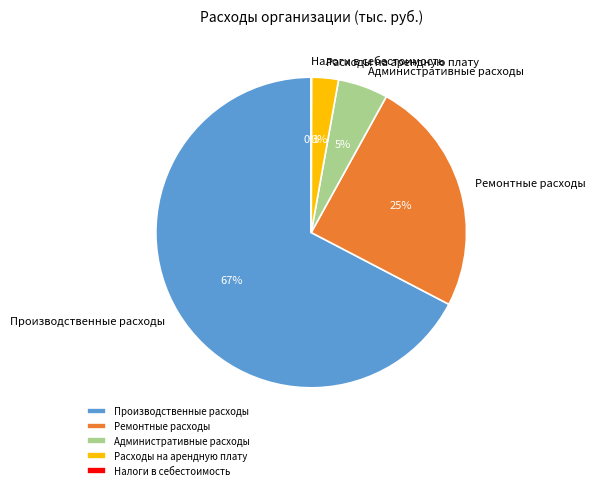

True or false: Ремонтные расходы accounts for 25% of the total.

True